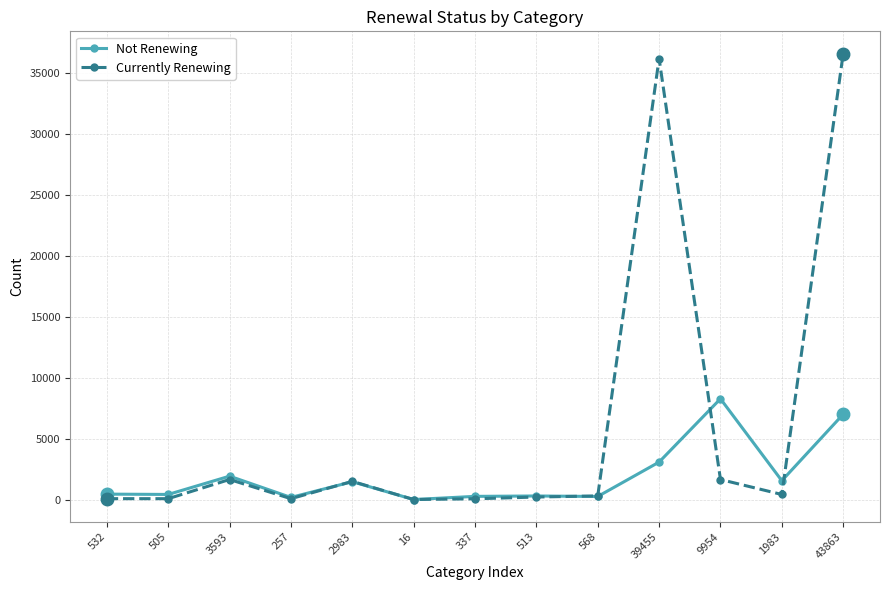

Which series has the widest spread of values?

Currently Renewing